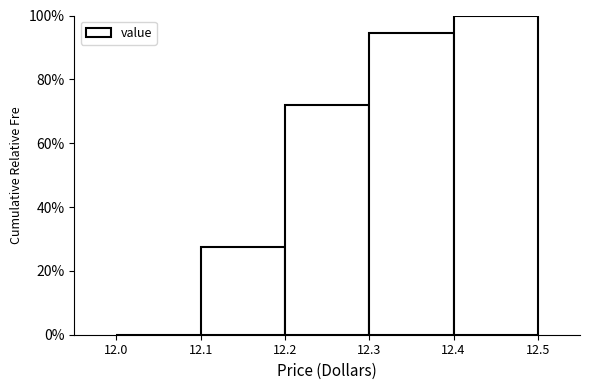

What is the height of the bar covering 12.1 to 12.2 on the x-axis? The values are not printed on the chart, so give them approximately, as read against the axis.

28